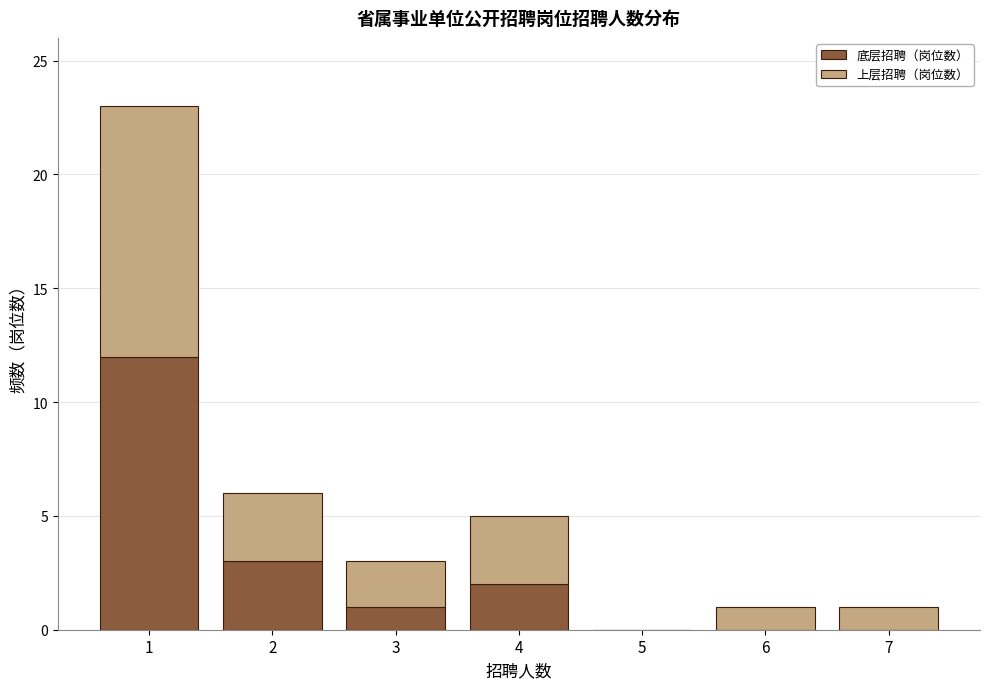

Reading left to right, transcribe the values for 底层招聘（岗位数）.

1=12	2=3	3=1	4=2	5=0	6=0	7=0